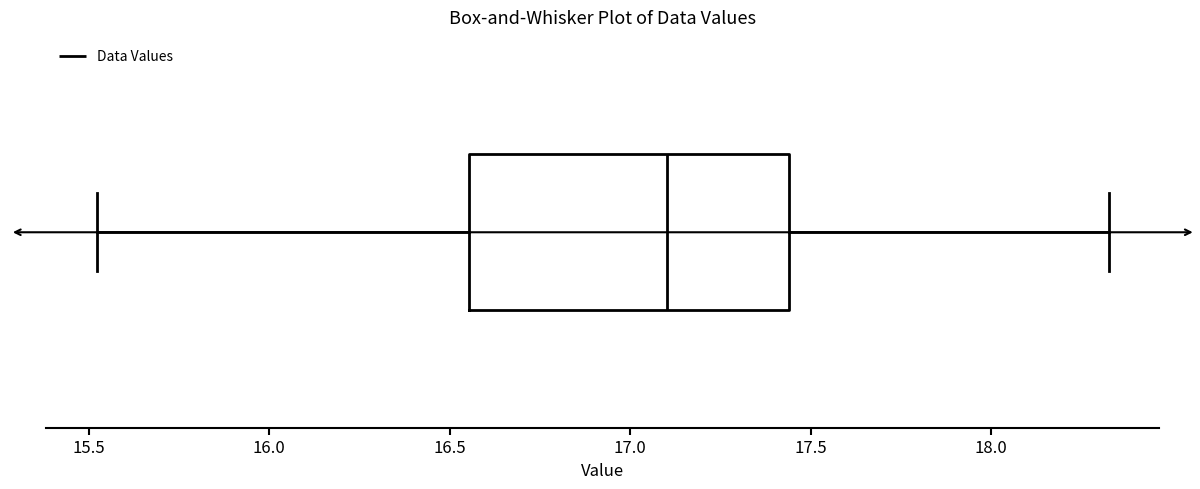

Where does the left whisker of the box end on the x-axis? The values are not printed on the chart, so give them approximately, as read against the axis.

15.50